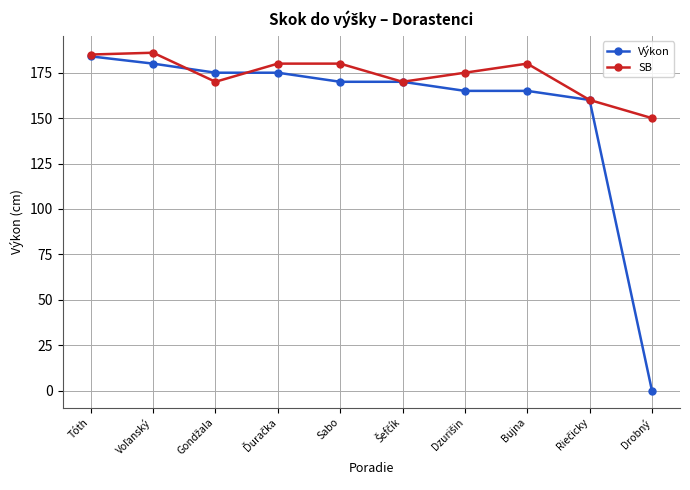

At how many categories does at least one series exceed 86?

10